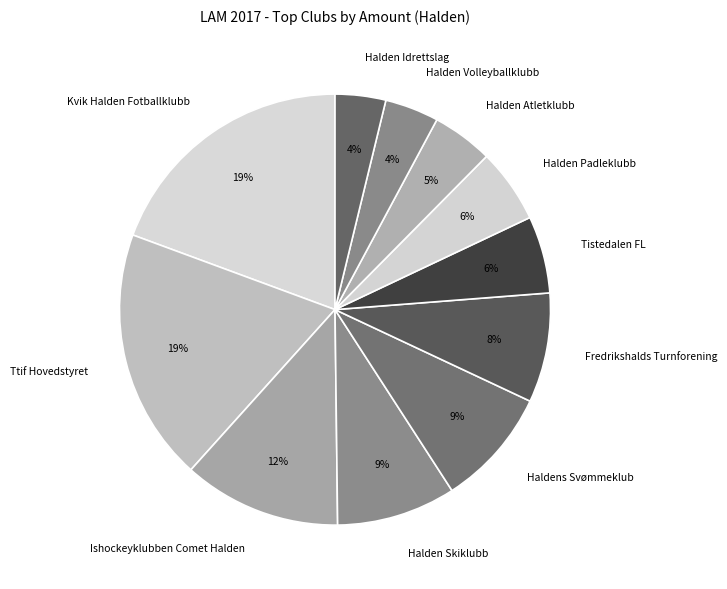

To the nearest percent, what is the combined percentage of Halden Volleyballklubb and Ishockeyklubben Comet Halden?

16%